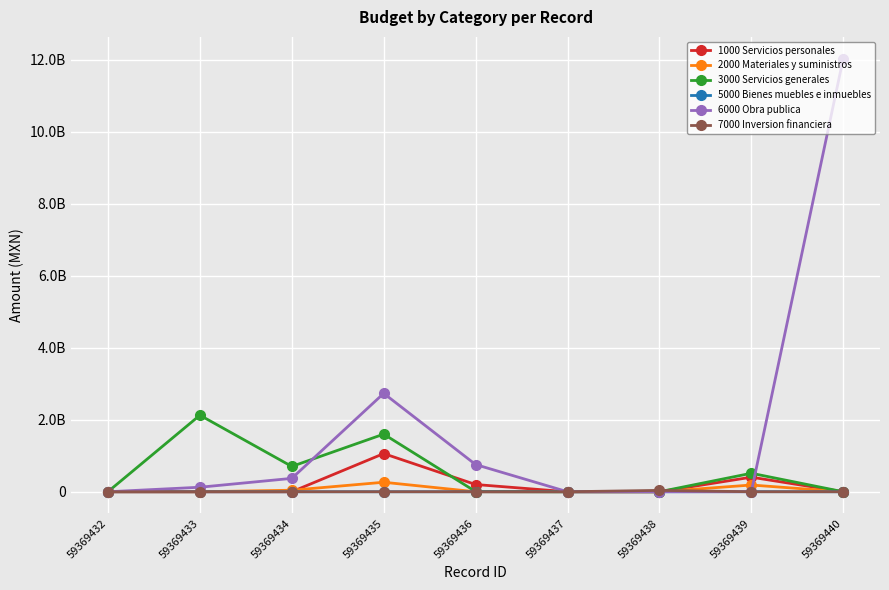

What are all the series names shown in the legend?

1000 Servicios personales, 2000 Materiales y suministros, 3000 Servicios generales, 5000 Bienes muebles e inmuebles, 6000 Obra publica, 7000 Inversion financiera